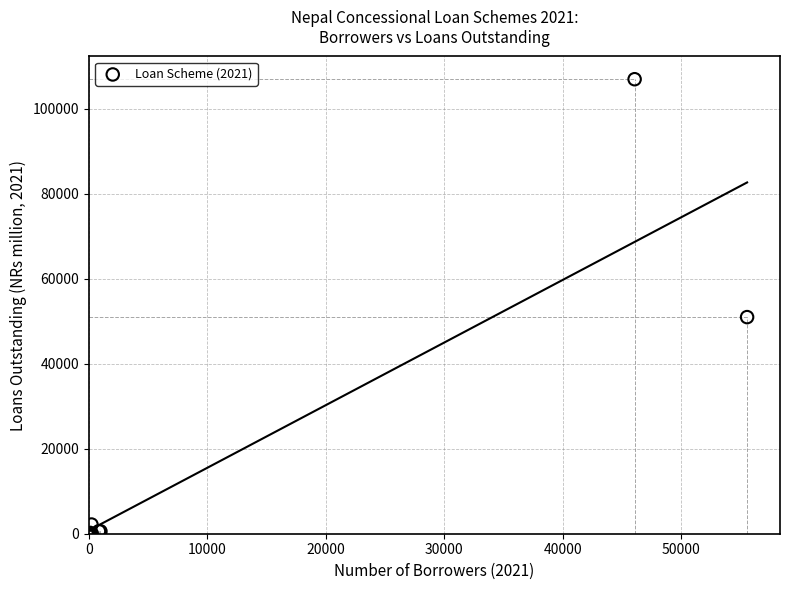

What Y value in the scatter plot is closest to 53489?

50984.0